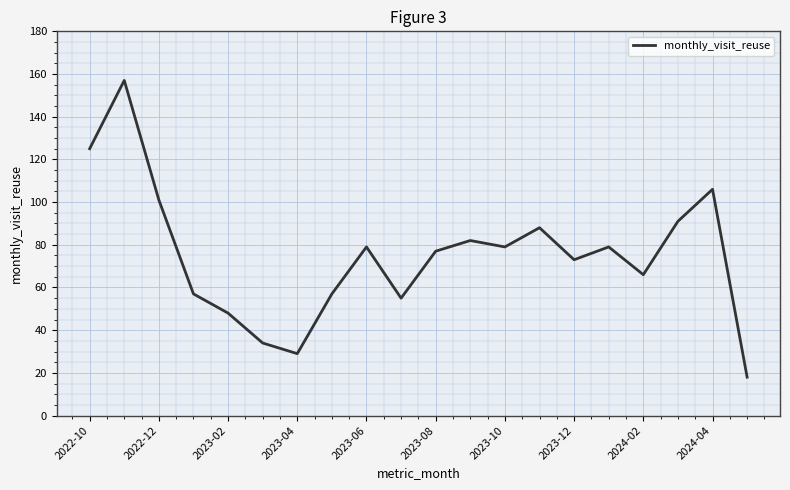

Reading left to right, transcribe all the data shown in this chart.

125	157	101	57	48	34	29	57	79	55	77	82	79	88	73	79	66	91	106	18